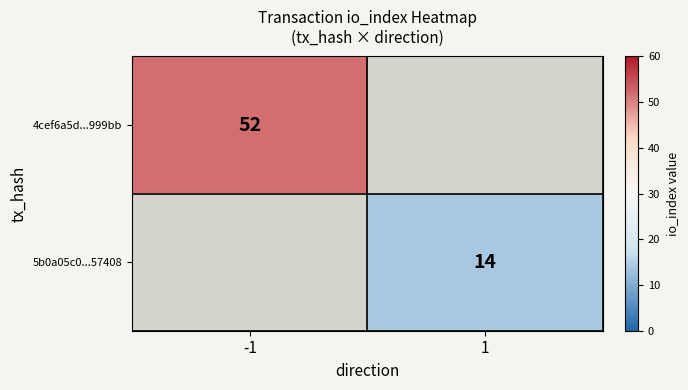

True or false: 5b0a05c0...57408 has a value of 9 at 1.

False